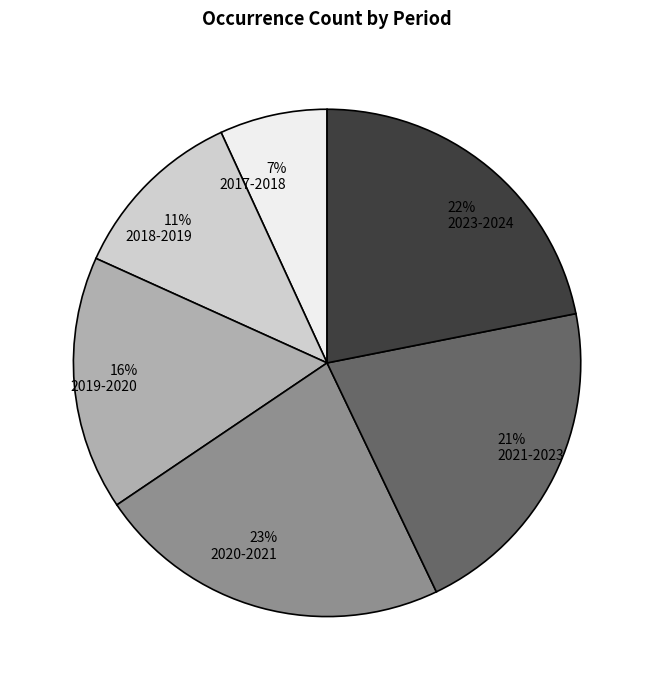

To the nearest percent, what portion does 2023-2024 represent?

22%